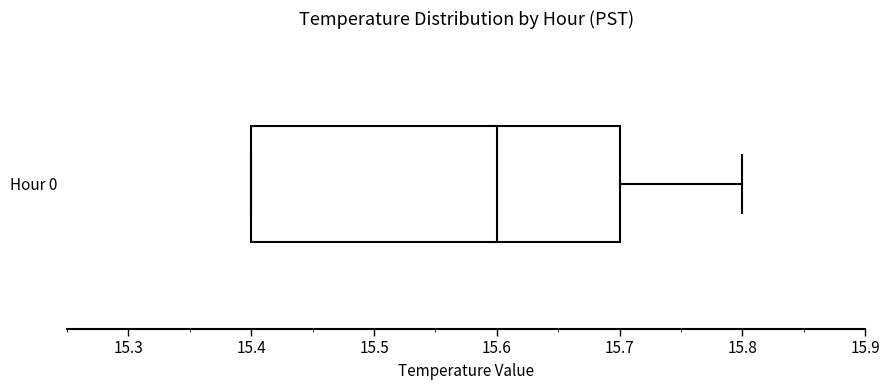

Transcribe this box plot: give where the median line is, the range the box spans, and where the two whiskers end, as read against the x-axis. The values are not printed on the chart, so give them approximately, as read against the axis.

median 15.6, box 15.4 to 15.7, whiskers 15.4 to 15.8